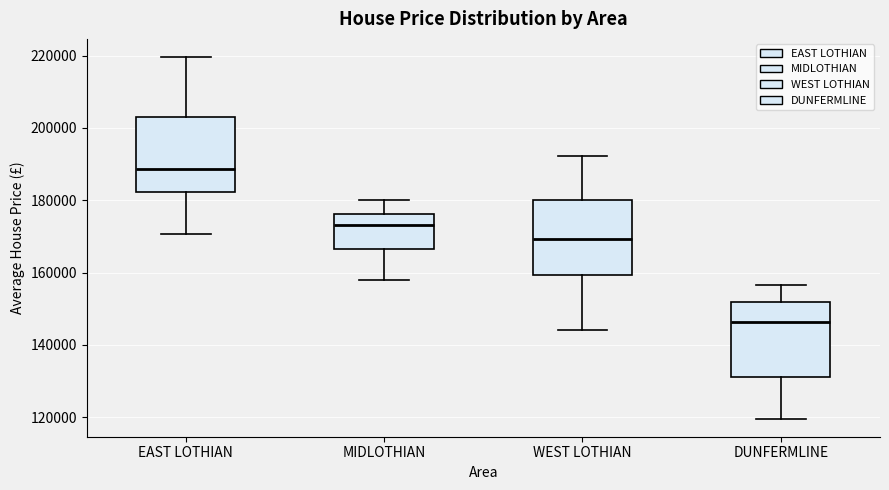

Reading left to right, transcribe this box plot: for each box, give where its median line is, the range the box spans, and where its two whiskers end, as read against the y-axis. The values are not printed on the chart, so give them approximately, as read against the axis.

EAST LOTHIAN: median 188000, box 182000 to 204000, whiskers 170000 to 220000
MIDLOTHIAN: median 174000, box 166000 to 176000, whiskers 158000 to 180000
WEST LOTHIAN: median 170000, box 160000 to 180000, whiskers 144000 to 192000
DUNFERMLINE: median 146000, box 132000 to 152000, whiskers 120000 to 156000